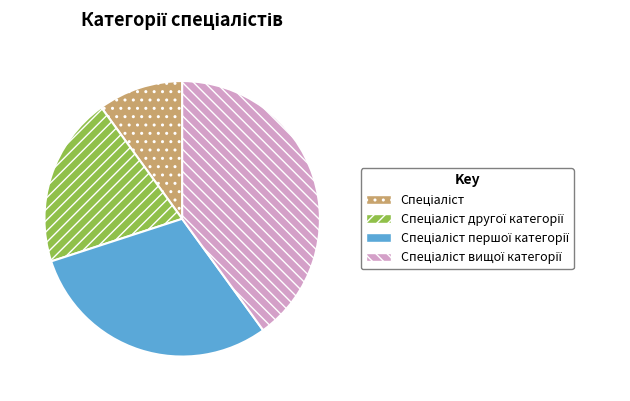

How many slices are in this pie chart?

4